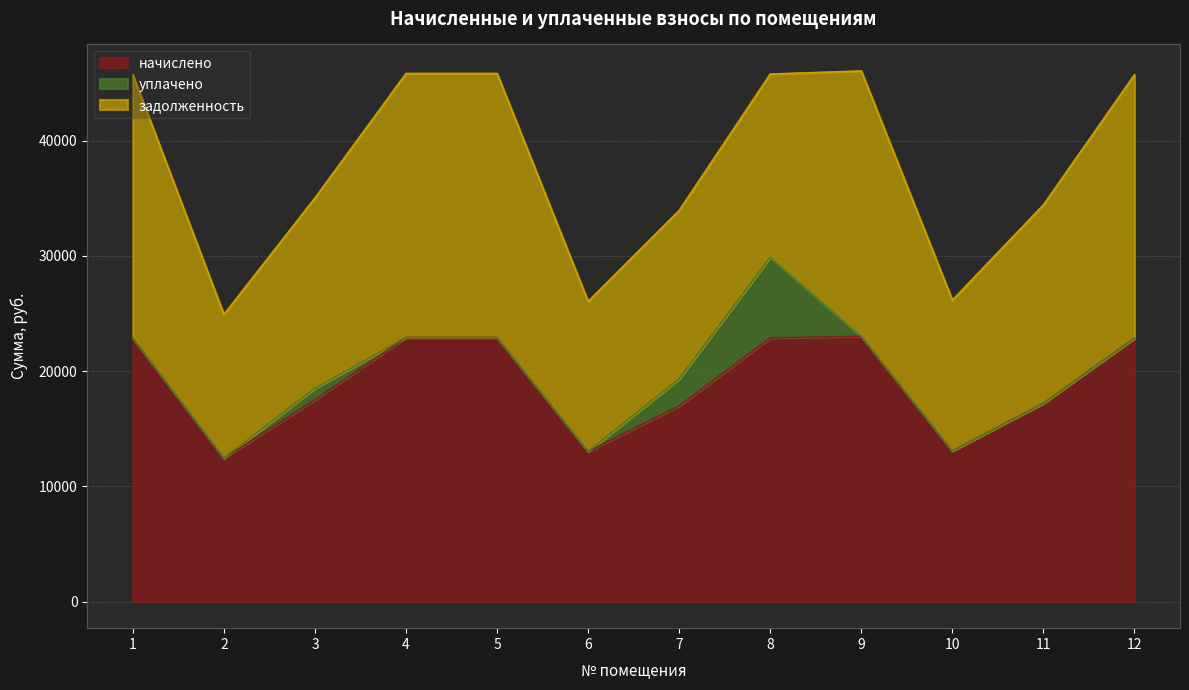

Reading left to right, list all the values displayed in this chart.

начислено: 22867.4	12460.8	17515.4	22921.4	22921.4	13028.5	16974.8	22894.4	23029.6	13082.5	17218.1	22867.4
уплачено: 0.0	0.0	1000.0	0.0	0.0	0.0	2350.0	7000.0	0.0	0.0	0.0	0.0
задолженность: 22867.4	12460.8	16515.4	22921.4	22921.4	13028.5	14624.8	15894.4	23029.6	13082.5	17218.1	22867.4